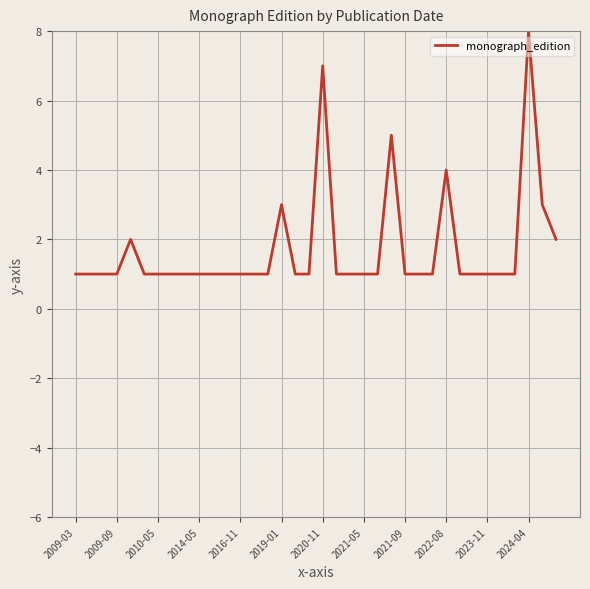

Reading left to right, list all the values displayed in this chart.

1	1	1	1	2	1	1	1	1	1	1	1	1	1	1	3	1	1	7	1	1	1	1	5	1	1	1	4	1	1	1	1	1	8	3	2